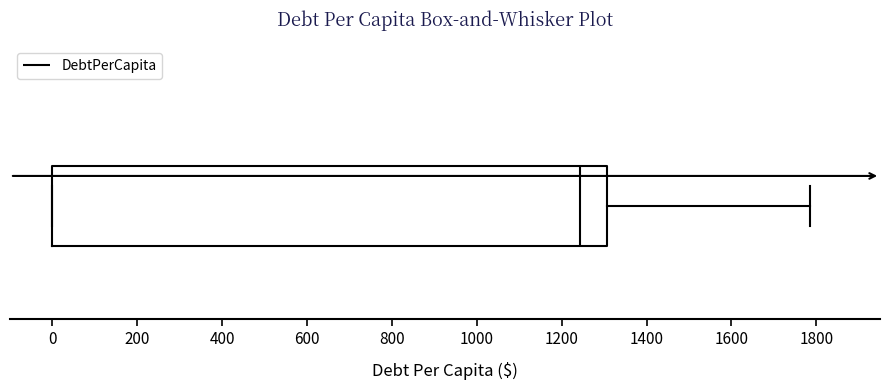

Transcribe this box plot: give where the median line is, the range the box spans, and where the two whiskers end, as read against the x-axis. The values are not printed on the chart, so give them approximately, as read against the axis.

median 1240, box 0 to 1300, whiskers 0 to 1780